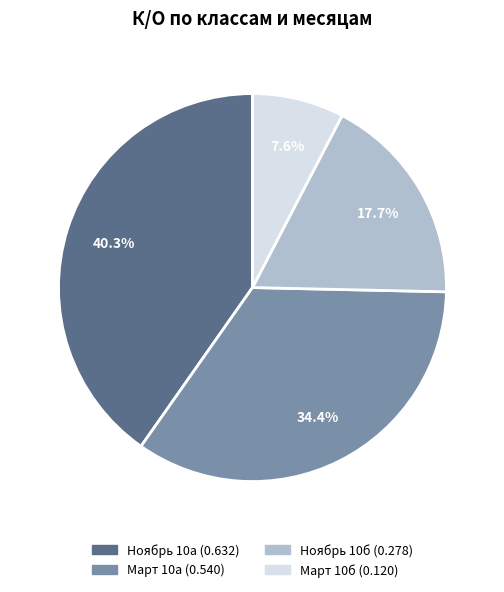

Combined, do Март 10б and Ноябрь 10а account for over 50%?

No